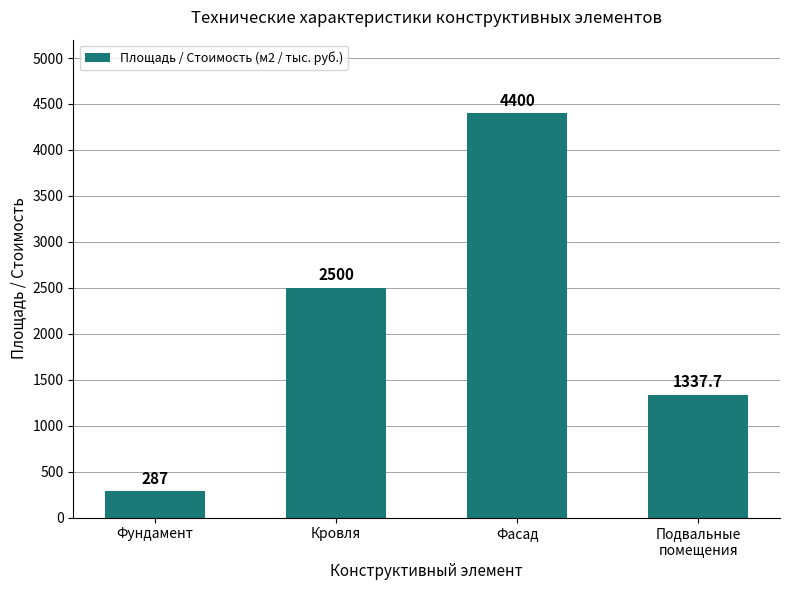

Reading right to left, list all the values displayed in this chart.

Подвальные
помещения=1337.7	Фасад=4400.0	Кровля=2500.0	Фундамент=287.0